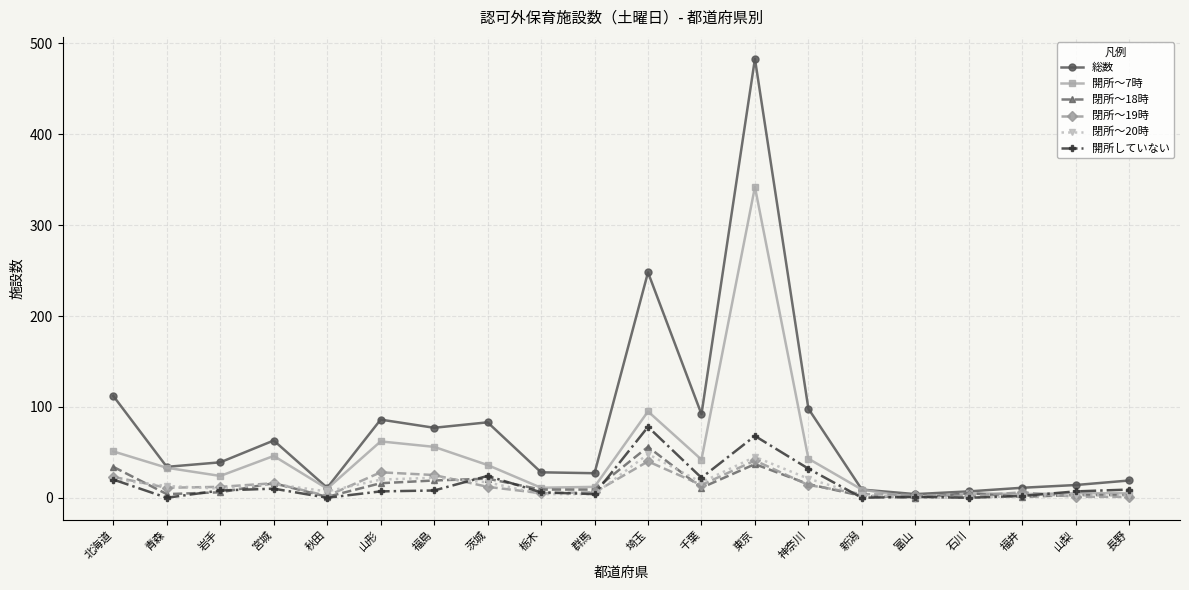

What is the lowest value of the 総数 series?

4